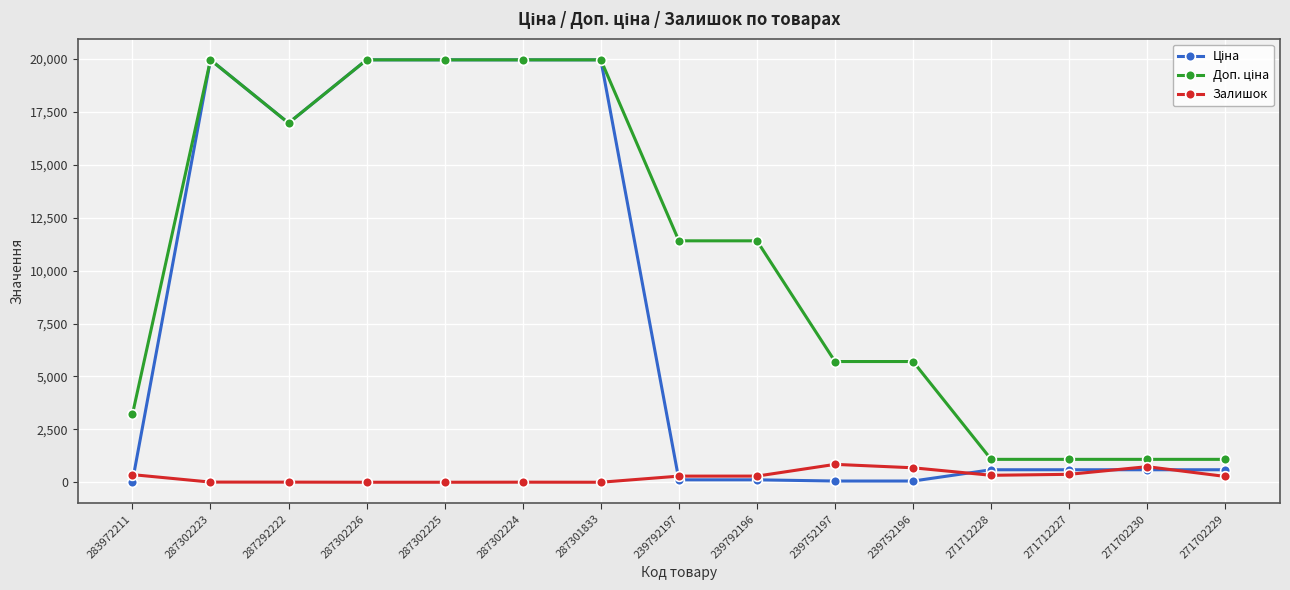

What is the maximum value shown in the chart?

19964.2